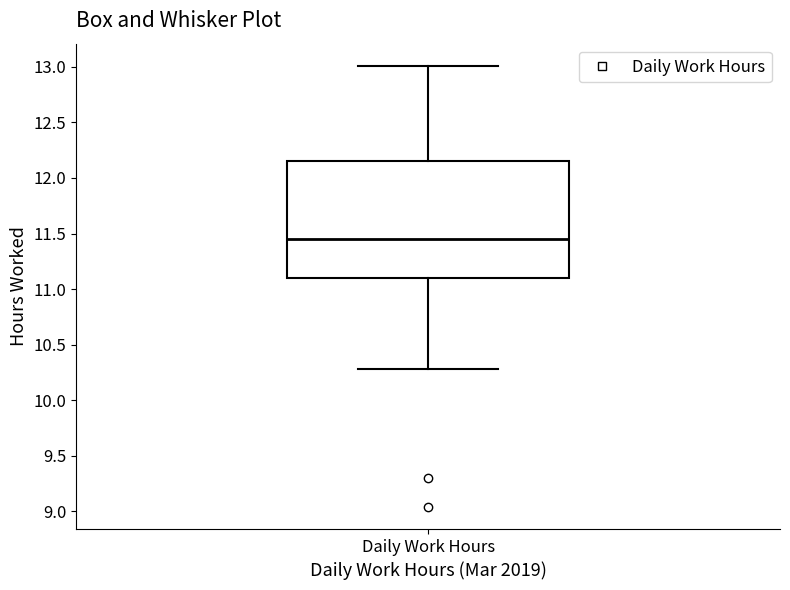

Where does the lower whisker of the box for Daily Work Hours end on the y-axis? The values are not printed on the chart, so give them approximately, as read against the axis.

10.30